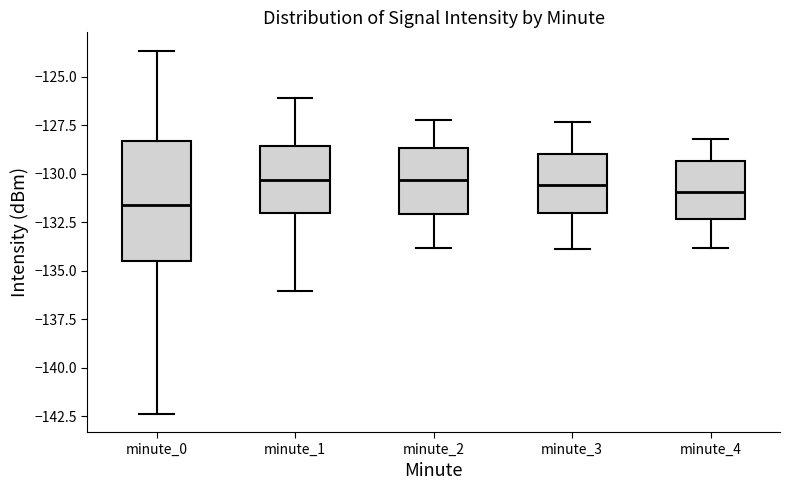

Comparing the boxes themselves (not the whiskers), which one is the tallest?

minute_0